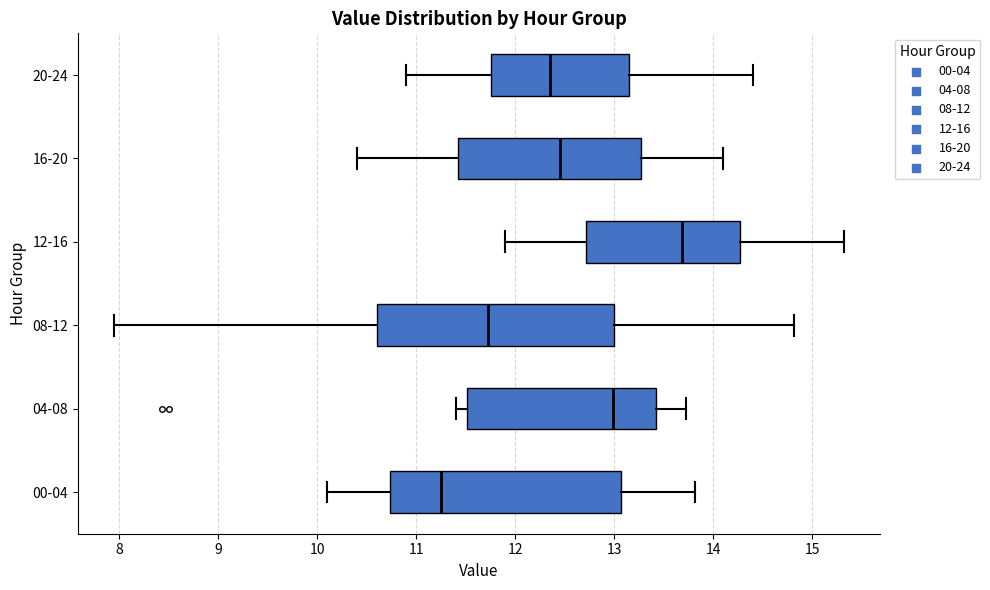

Where does the right whisker of the box for 16-20 end on the x-axis? The values are not printed on the chart, so give them approximately, as read against the axis.

14.1